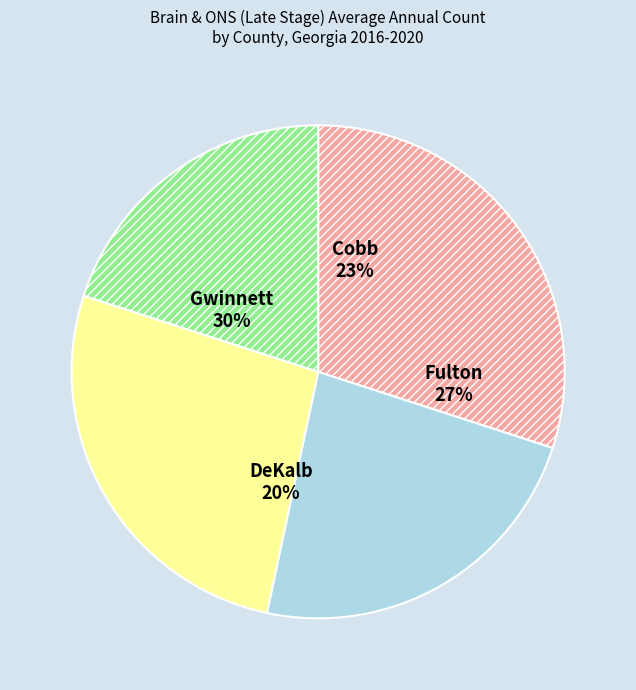

Which category has the smallest portion of the pie?

DeKalb County